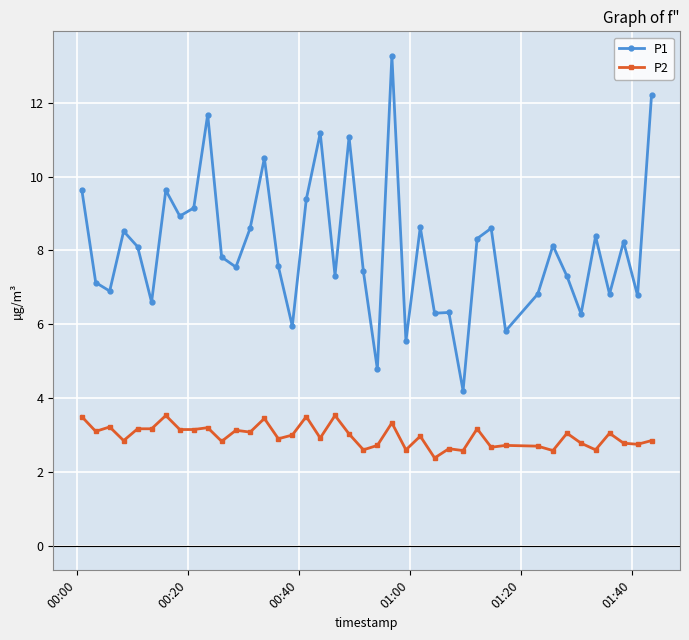

Which series has the largest range (max minus min)?

P1